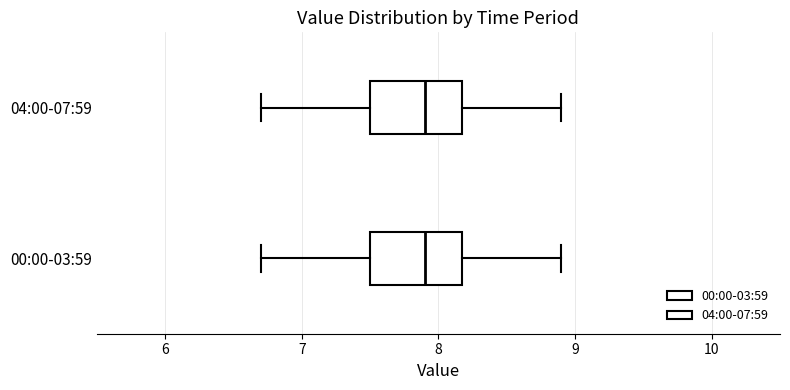

Where is the left edge of the box for 00:00-03:59 on the x-axis? The values are not printed on the chart, so give them approximately, as read against the axis.

7.5